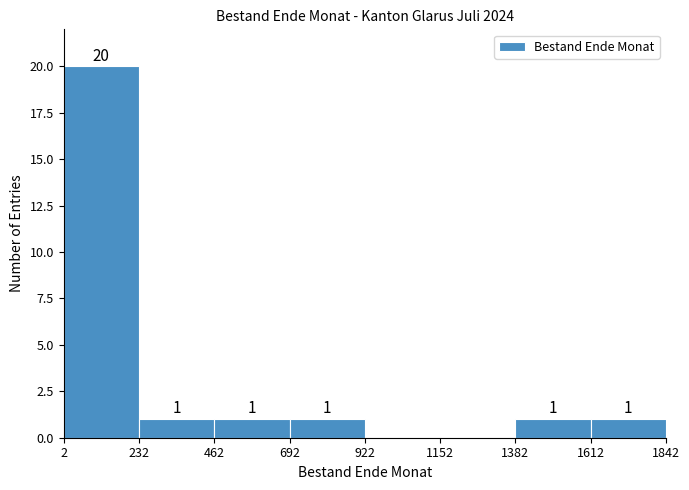

Over which range of the x-axis is the bar tallest?

2 to 232